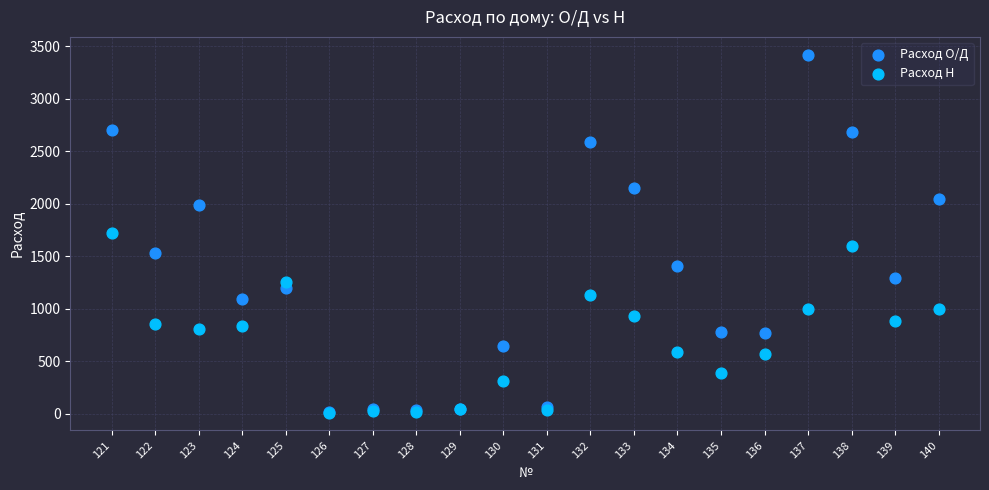

What are all the series names shown in the legend?

Расход О/Д, Расход Н